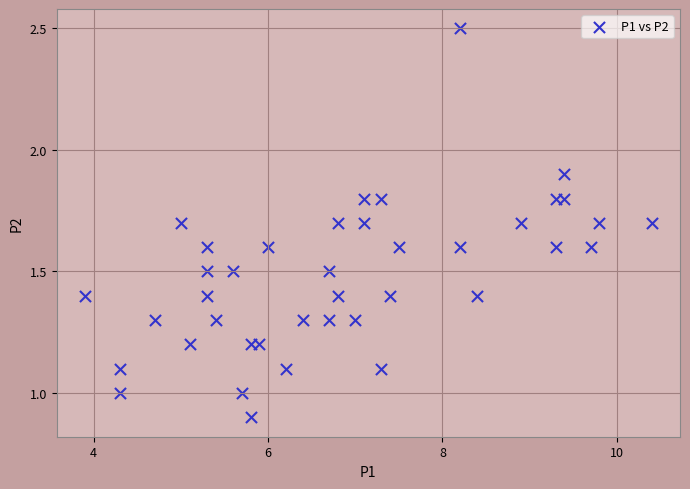

What is the range of X values (max minus min)?

6.5